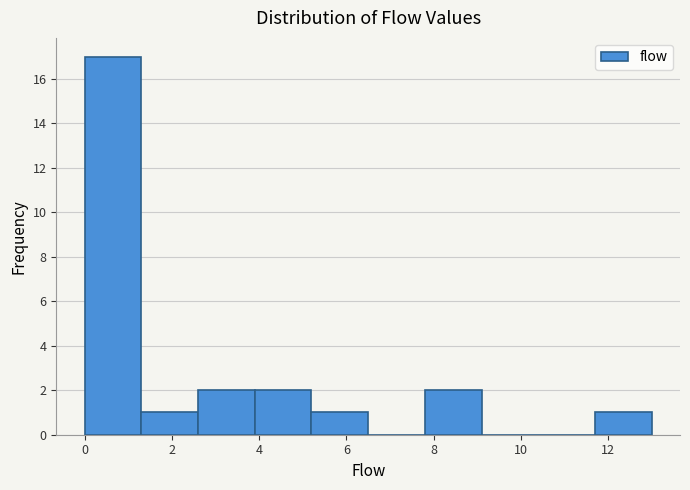

Over which range of the x-axis is the bar tallest?

0.0 to 1.3